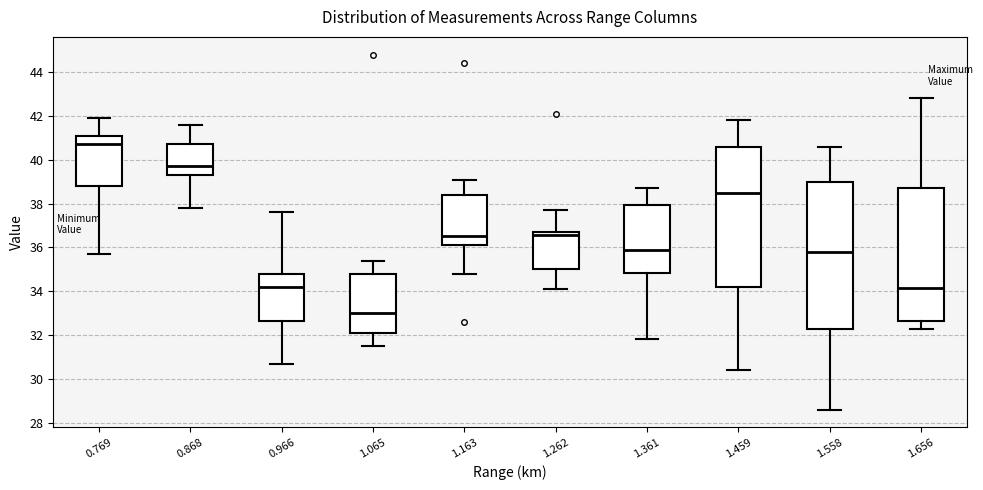

Which box is the tallest, from its lower edge to its upper edge?

1.558